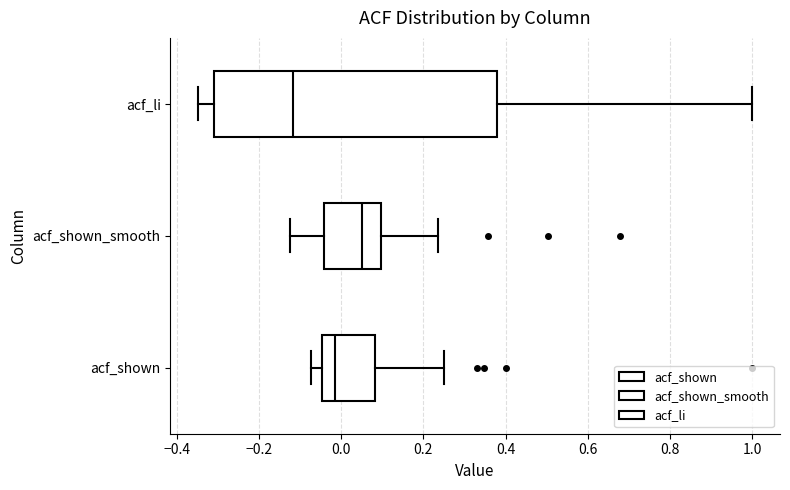

Reading bottom to top, transcribe this box plot: for each box, give where its median line is, the range the box spans, and where its two whiskers end, as read against the x-axis. The values are not printed on the chart, so give them approximately, as read against the axis.

acf_shown: median -0.02, box -0.04 to 0.08, whiskers -0.08 to 0.26
acf_shown_smooth: median 0.06, box -0.04 to 0.10, whiskers -0.12 to 0.24
acf_li: median -0.12, box -0.30 to 0.38, whiskers -0.34 to 1.00